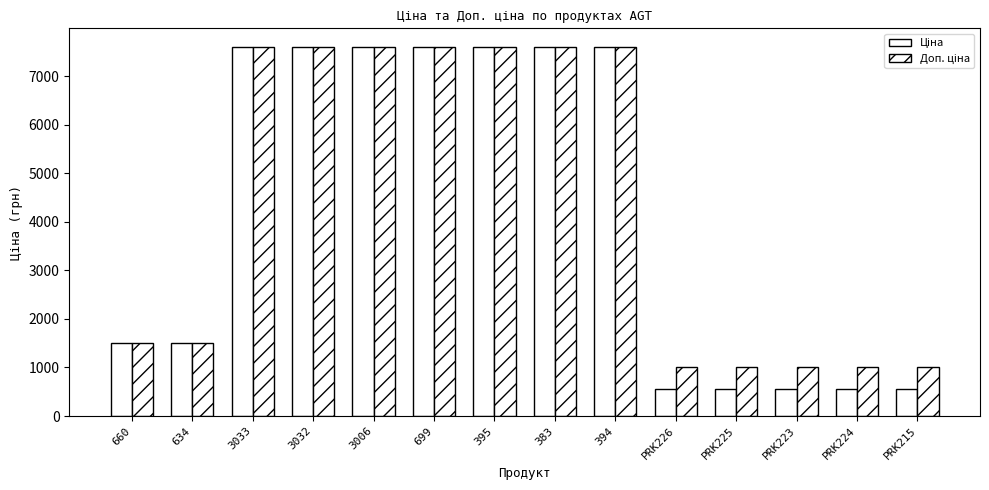

What is the sum of the Доп. ціна values at PRK226 and 3032?

8617.6